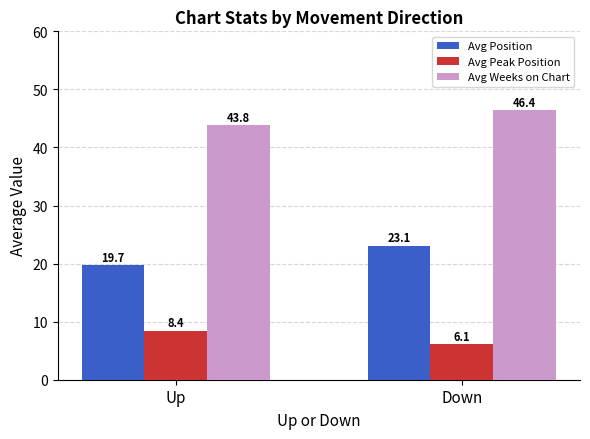

What is the label of the 1st bar from the left?

Up